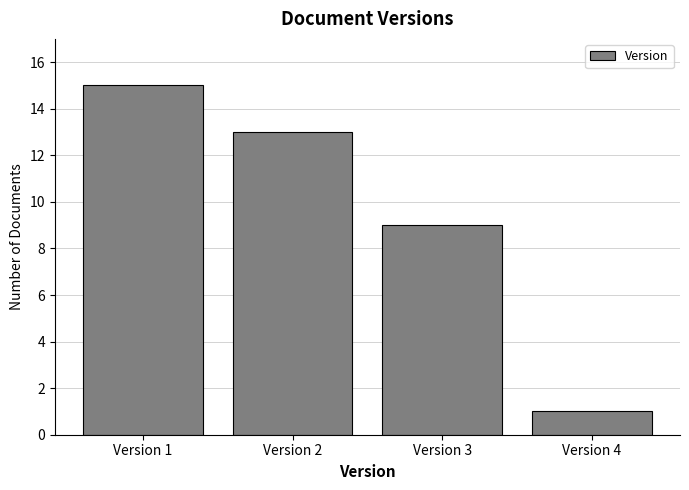

Reading left to right, extract all data points from this chart.

15	13	9	1